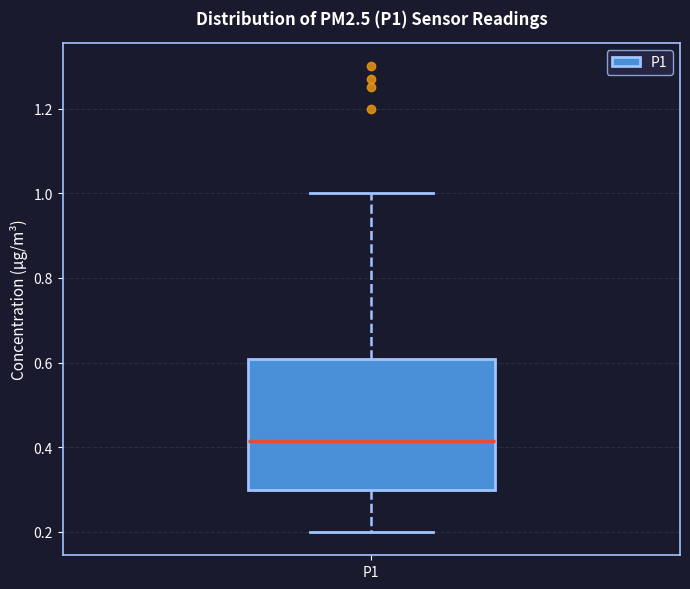

Transcribe this box plot: give where the median line is, the range the box spans, and where the two whiskers end, as read against the y-axis. The values are not printed on the chart, so give them approximately, as read against the axis.

median 0.42, box 0.30 to 0.60, whiskers 0.20 to 1.00